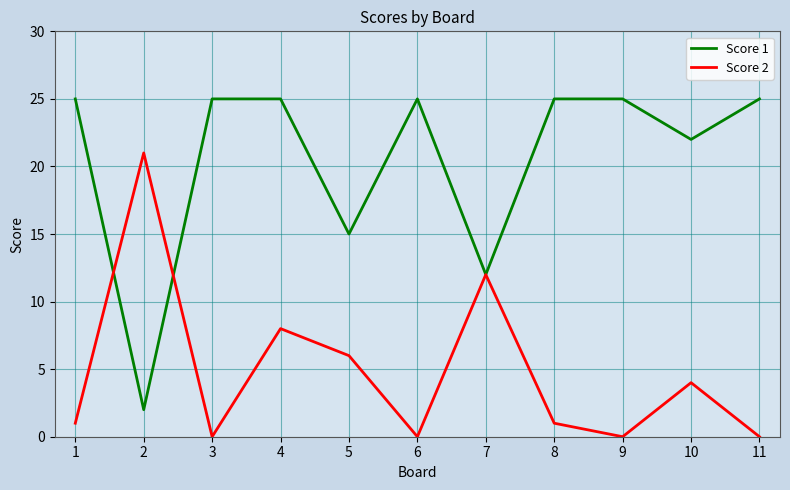

True or false: Score 2 has a value of 8 at 4.

True